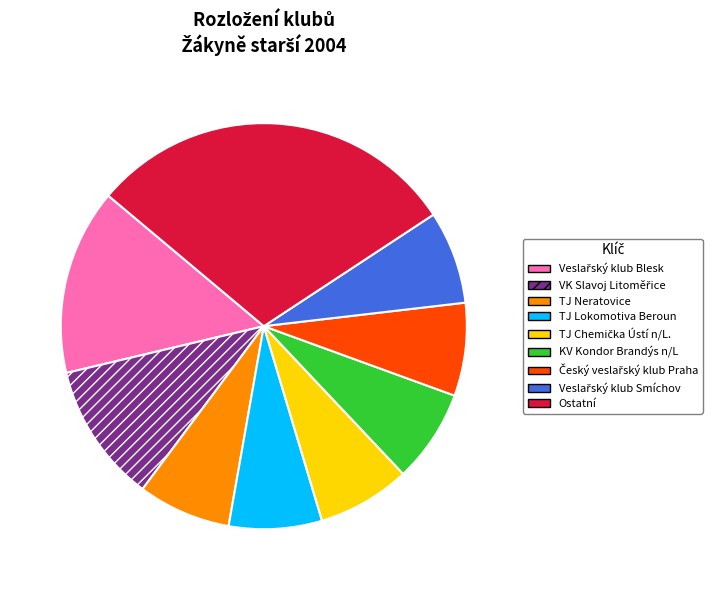

Does Ostatní represent more than half of the total?

No